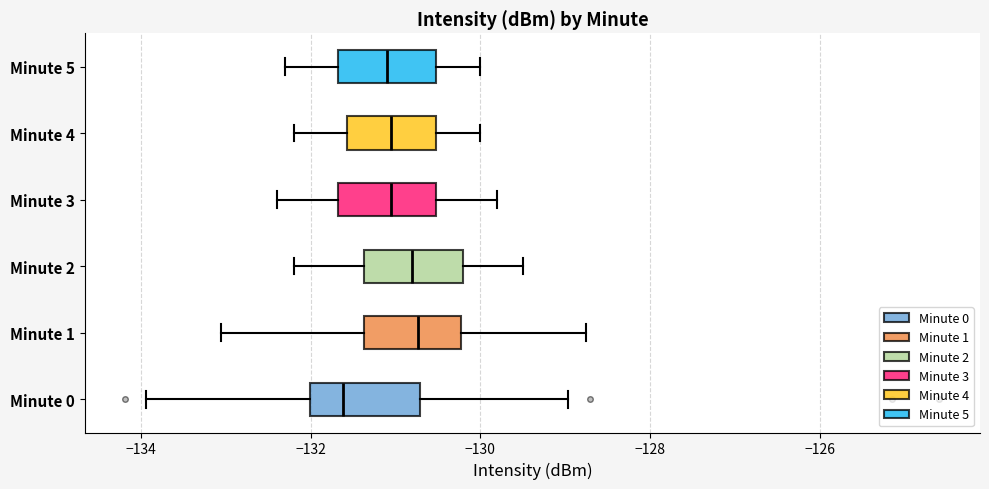

Which box has the furthest to the left median line?

Minute 0